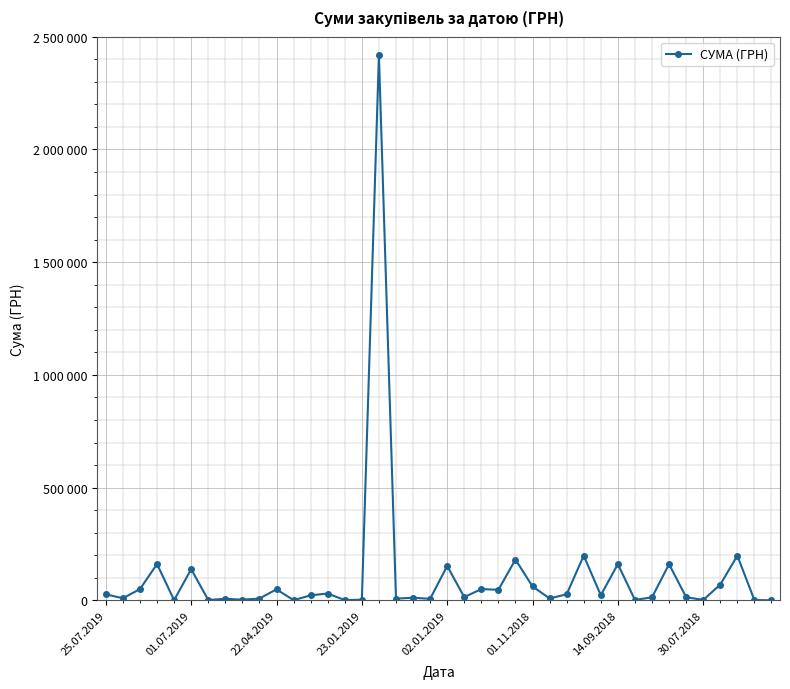

Rank the categories by value from highest to lowest.

16, 28, 37, 24, 23.01.2019, 30, 33, 20, 01.11.2018, 36, 25, 22, 22.04.2019, 10, 23, 13, 27, 25.07.2019, 29, 12, 21, 34, 32, 18, 01.07.2019, 26, 9, 17, 30.07.2018, 19, 15, 8, 31, 35, 14.09.2018, 38, 14, 02.01.2019, 11, 39